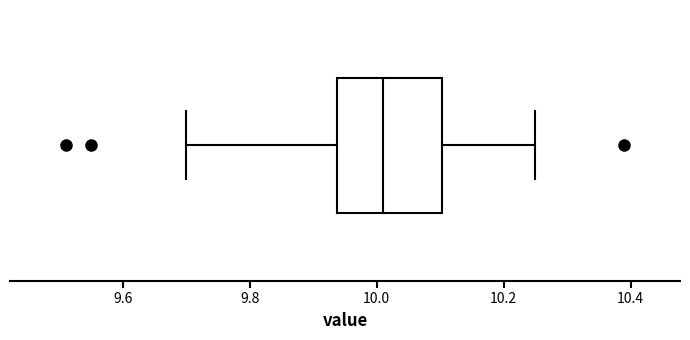

Transcribe this box plot: give where the median line is, the range the box spans, and where the two whiskers end, as read against the x-axis. The values are not printed on the chart, so give them approximately, as read against the axis.

median 10.02, box 9.94 to 10.10, whiskers 9.70 to 10.26